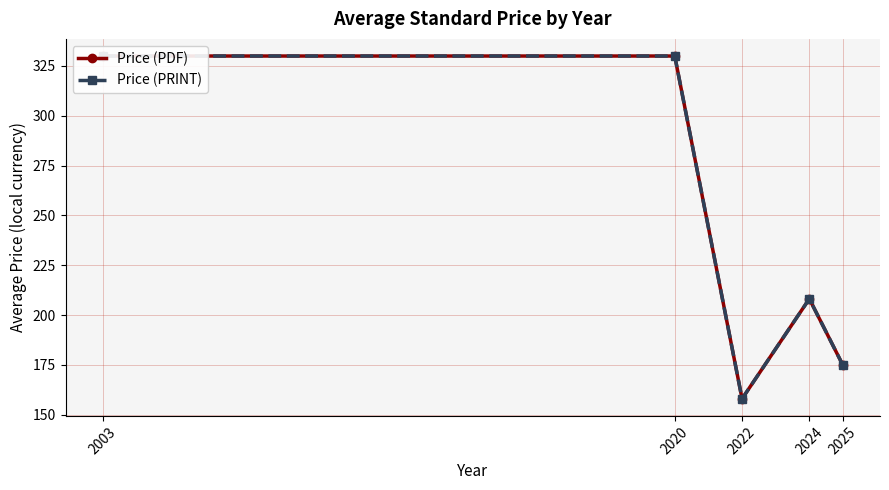

Rank the categories by Price (PRINT) value from lowest to highest.

2022, 2025, 2024, 2003, 2020